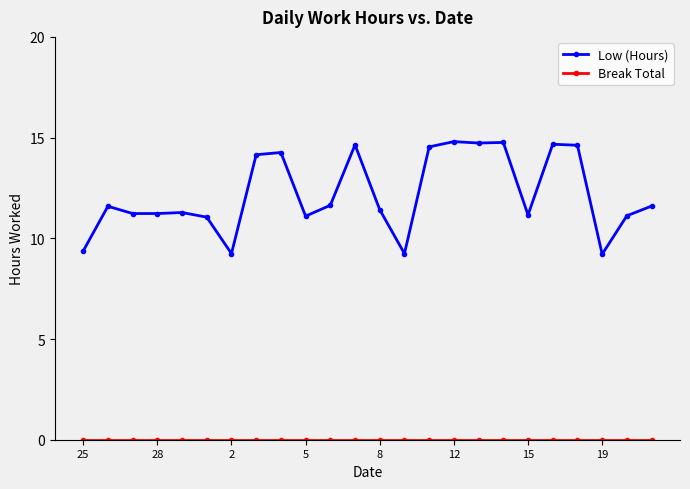

At how many categories does at least one series exceed 13?

9